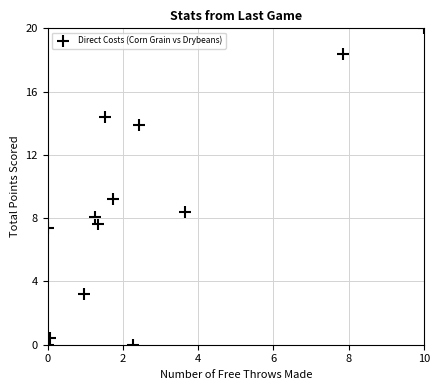

What is the range of X values (max minus min)?

10.0